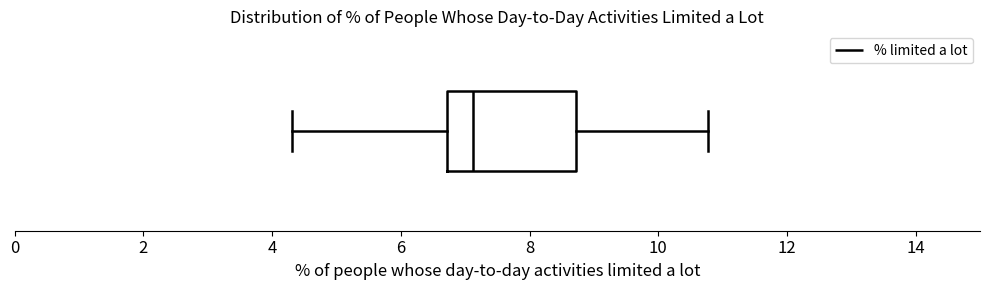

Where is the right edge of the box on the x-axis? The values are not printed on the chart, so give them approximately, as read against the axis.

8.8